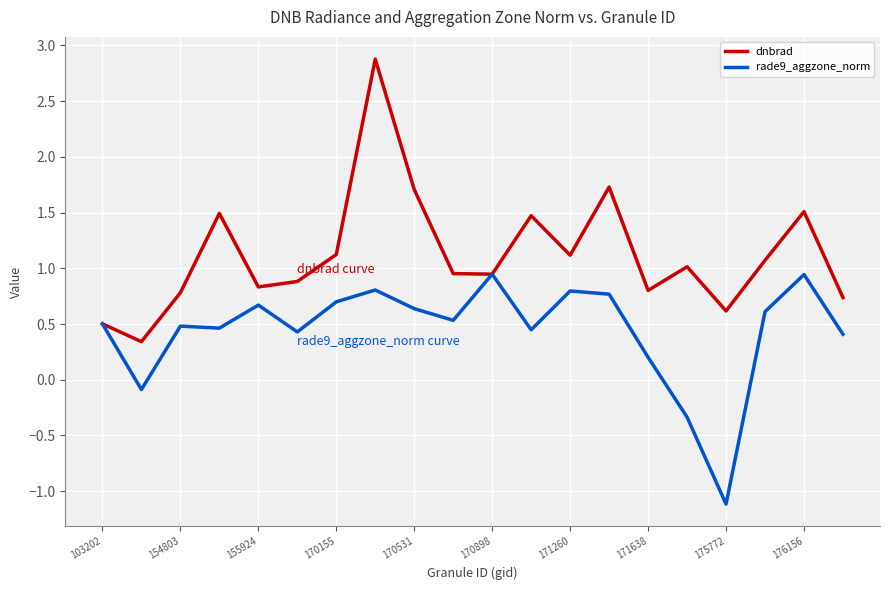

List the series in order of their peak value, highest first.

dnbrad, rade9_aggzone_norm